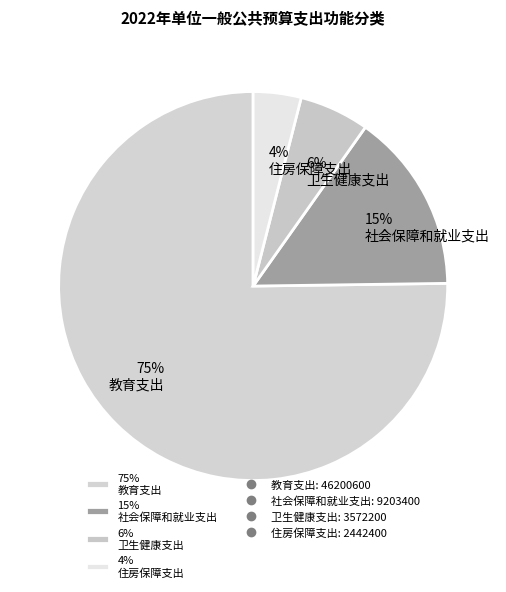

Is 75% 教育支出 the majority of the pie?

Yes